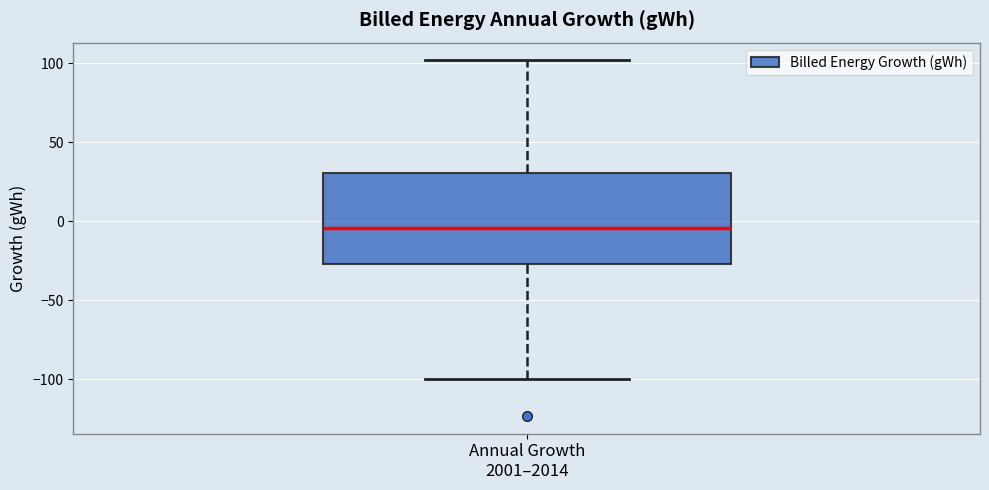

Where is the upper edge of the box for Annual Growth 2001–2014 on the y-axis? The values are not printed on the chart, so give them approximately, as read against the axis.

30